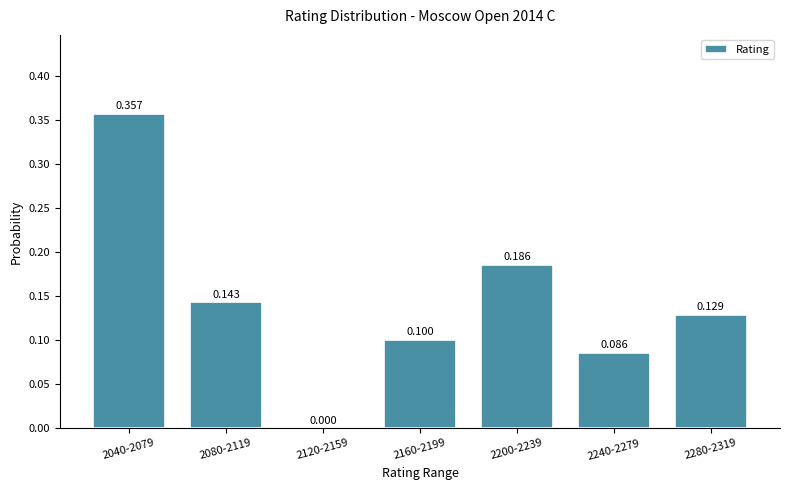

How many data points are above 0?

6